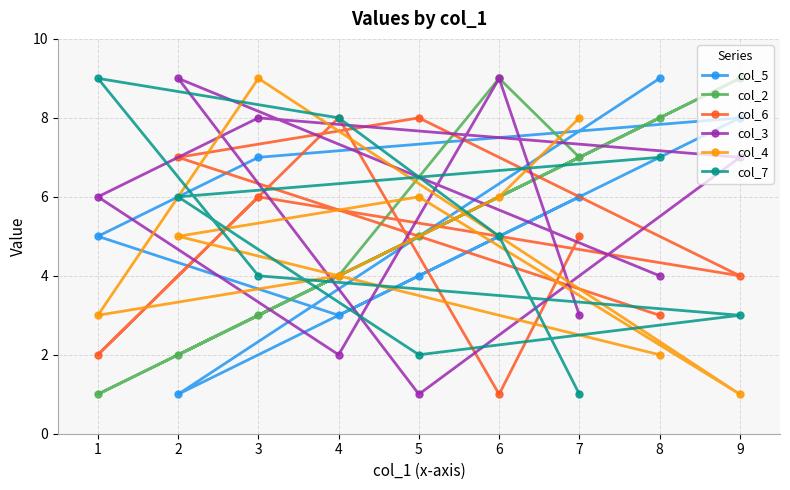

Reading left to right, list all the values displayed in this chart.

col_5: 1=5	2=1	3=7	4=3	5=4	6=5	7=6	8=9	9=8
col_2: 1=1	2=2	3=3	4=4	5=5	6=9	7=7	8=8	9=9
col_6: 1=2	2=7	3=6	4=8	5=8	6=1	7=5	8=3	9=4
col_3: 1=6	2=9	3=8	4=2	5=1	6=9	7=3	8=4	9=7
col_4: 1=3	2=5	3=9	4=4	5=6	6=6	7=8	8=2	9=1
col_7: 1=9	2=6	3=4	4=8	5=2	6=5	7=1	8=7	9=3